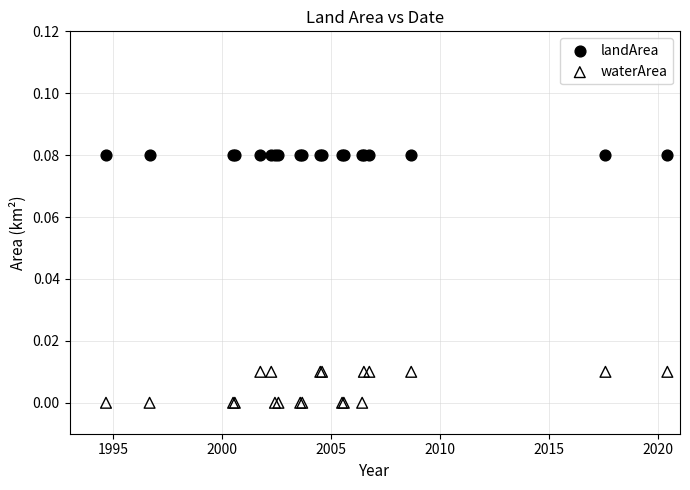

What are all the series names shown in the legend?

landArea, waterArea